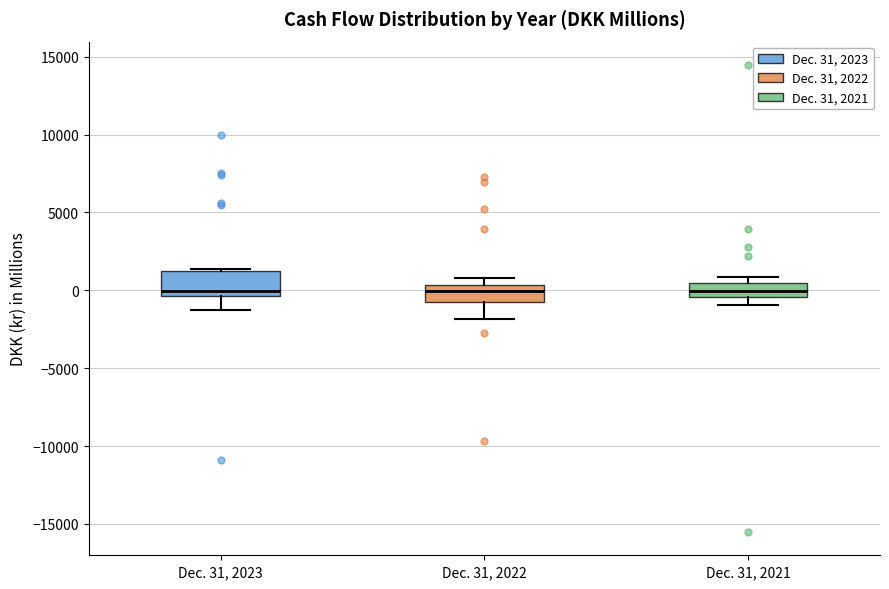

Reading left to right, read every box against the y-axis: the position of its median line, the range the box covers, and the ends of its whiskers. The values are not printed on the chart, so give them approximately, as read against the axis.

Dec. 31, 2023: median 0, box -500 to 1000, whiskers -1500 to 1500
Dec. 31, 2022: median 0, box -1000 to 500, whiskers -2000 to 1000
Dec. 31, 2021: median 0, box -500 to 500, whiskers -1000 to 1000